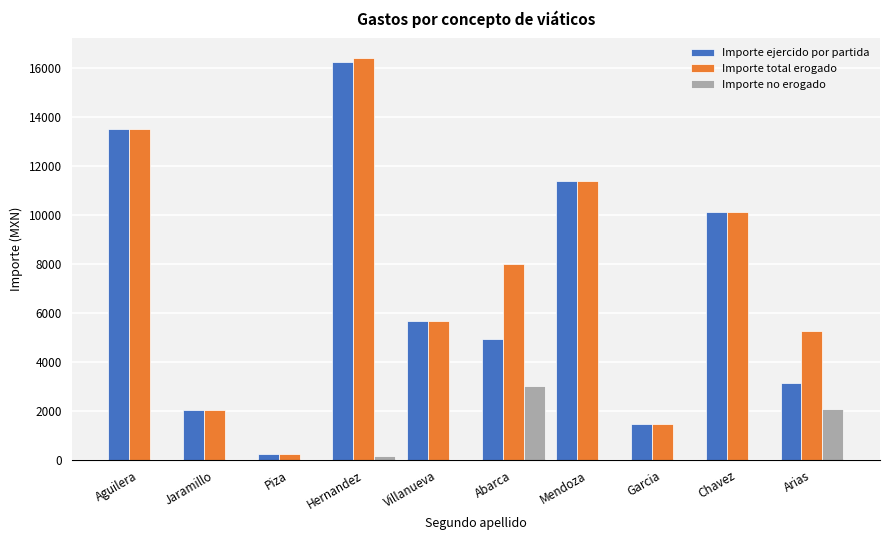

What is the maximum value for Importe no erogado?

3035.7